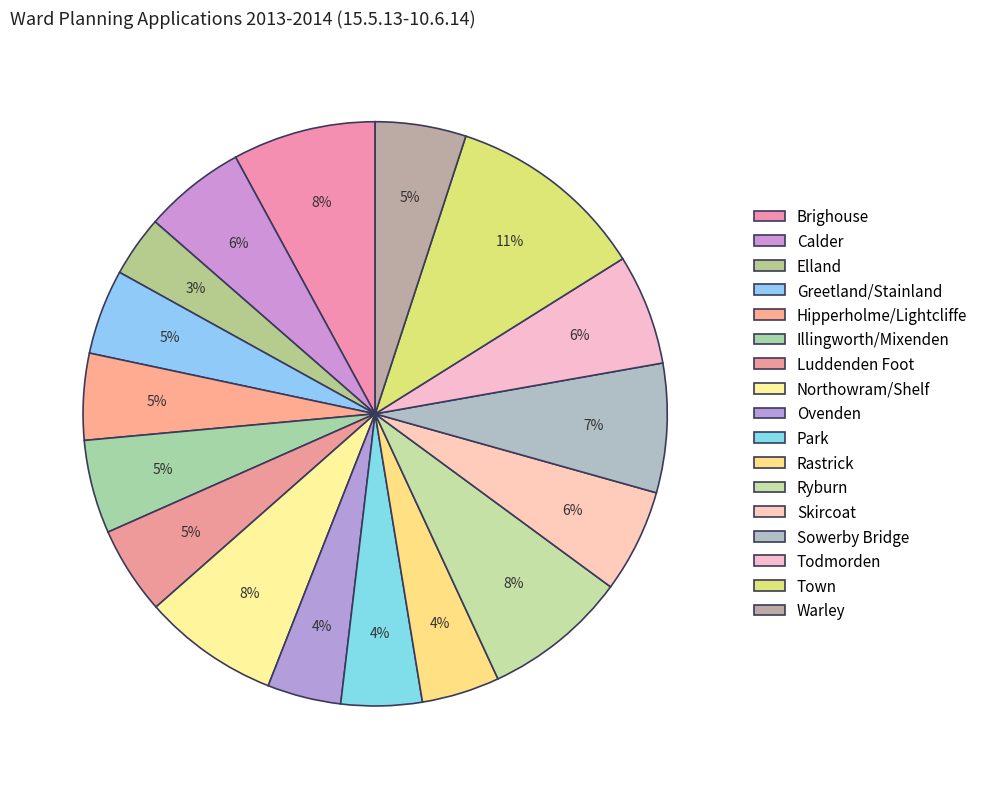

What is the largest slice in the pie chart?

Town